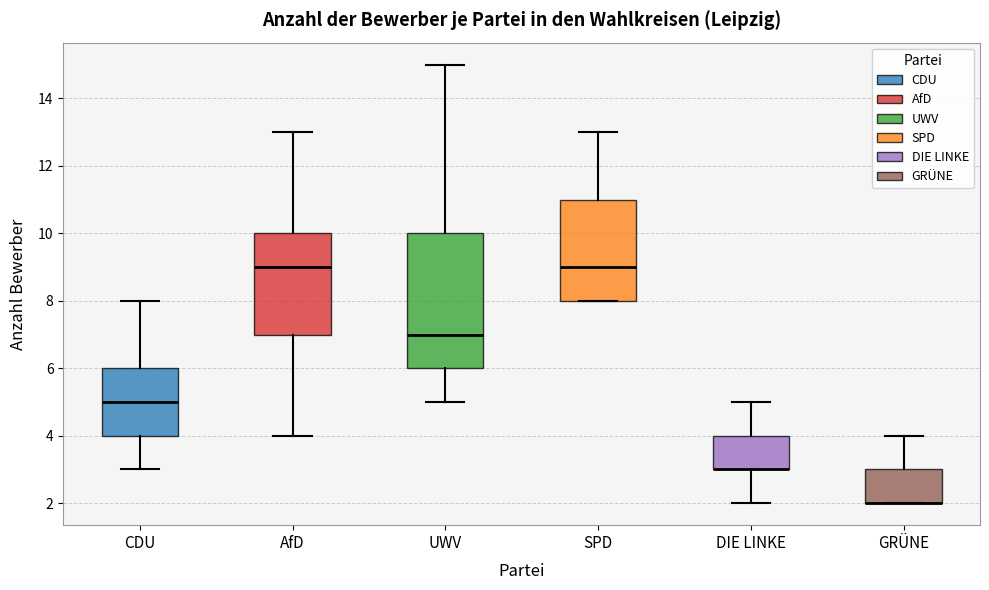

Reading left to right, transcribe this box plot: for each box, give where its median line is, the range the box spans, and where its two whiskers end, as read against the y-axis. The values are not printed on the chart, so give them approximately, as read against the axis.

CDU: median 5, box 4 to 6, whiskers 3 to 8
AfD: median 9, box 7 to 10, whiskers 4 to 13
UWV: median 7, box 6 to 10, whiskers 5 to 15
SPD: median 9, box 8 to 11, whiskers 8 to 13
DIE LINKE: median 3 (drawn on the box's lower edge), box 3 to 4, whiskers 2 to 5
GRÜNE: median 2 (drawn on the box's lower edge), box 2 to 3, whiskers 2 to 4